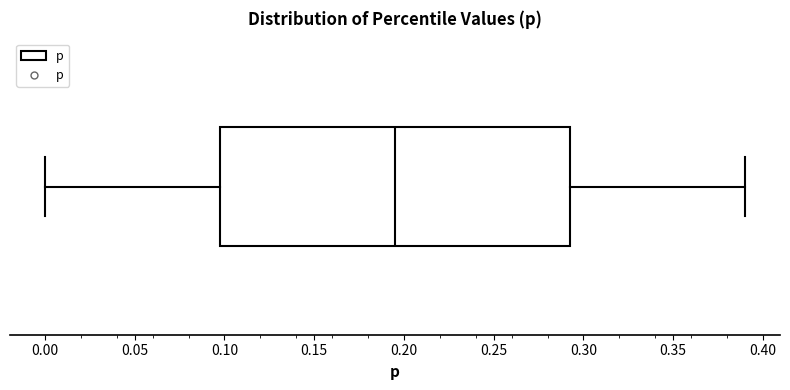

Transcribe this box plot: give where the median line is, the range the box spans, and where the two whiskers end, as read against the x-axis. The values are not printed on the chart, so give them approximately, as read against the axis.

median 0.195, box 0.100 to 0.295, whiskers 0.000 to 0.390